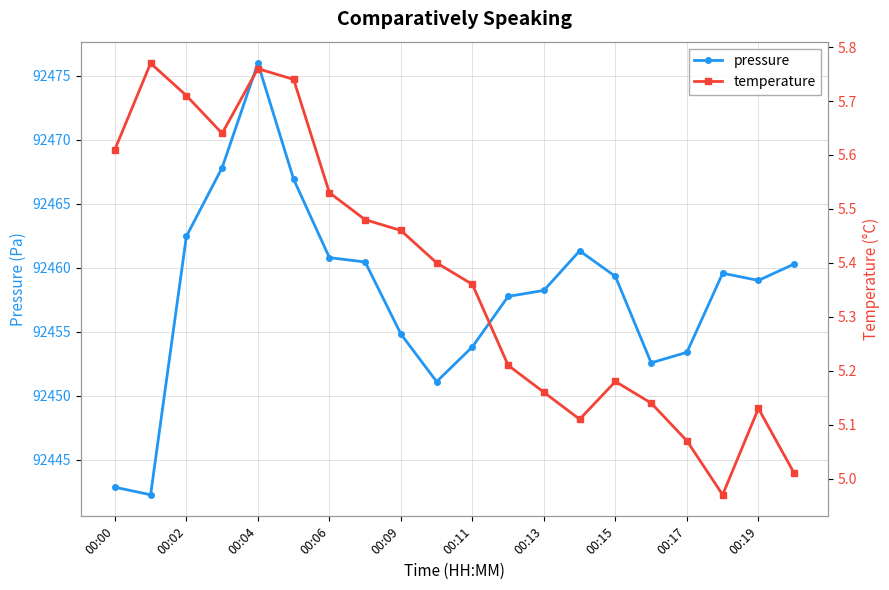

What is the highest value of the pressure series?

92476.0